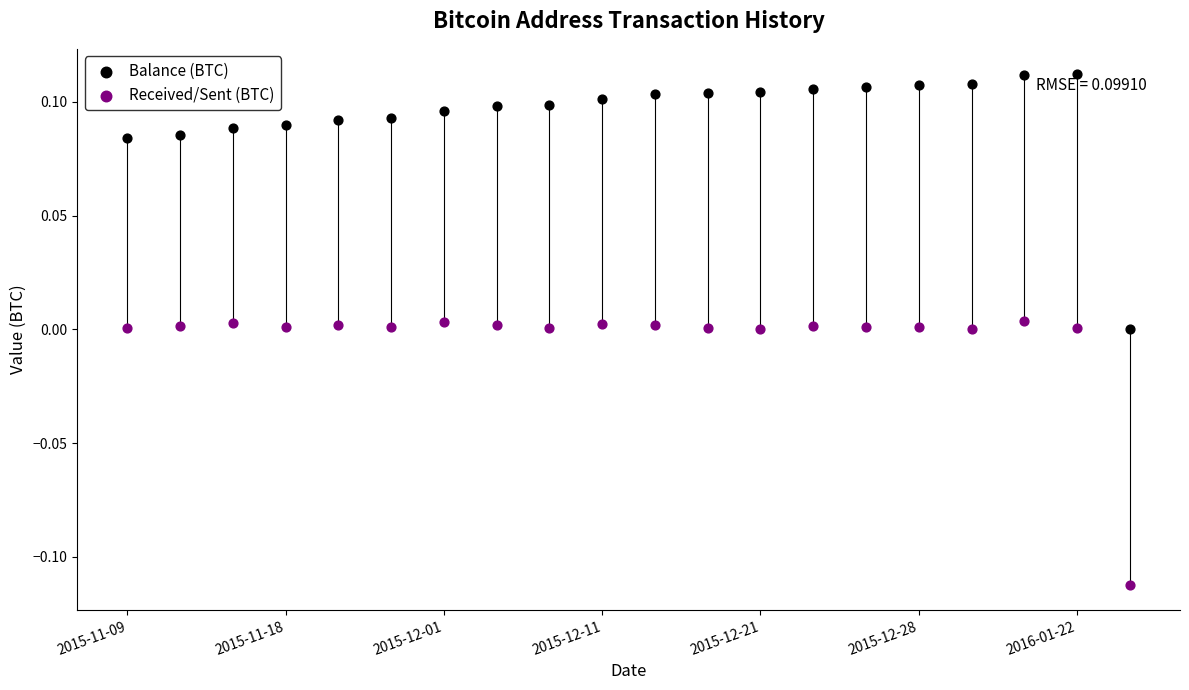

Which series contains the highest Y value?

Balance (BTC)